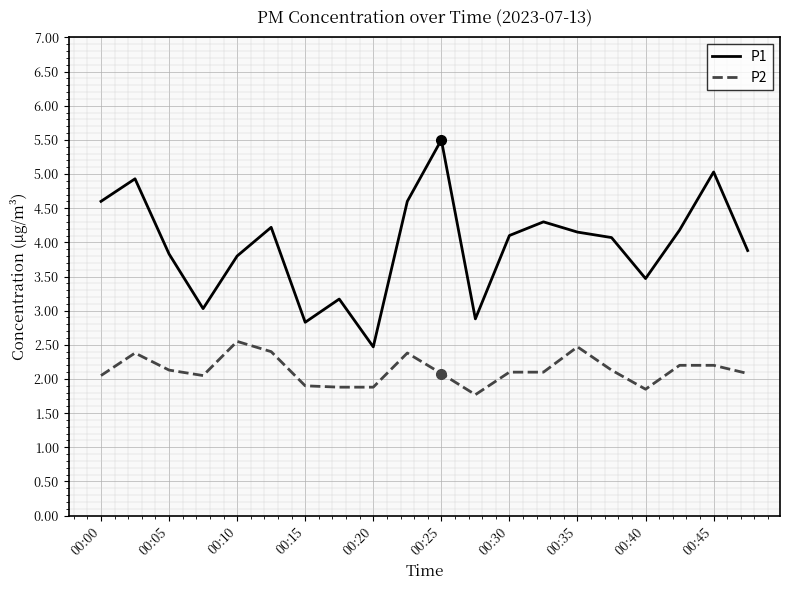

True or false: P2 and P1 intersect in this chart.

False